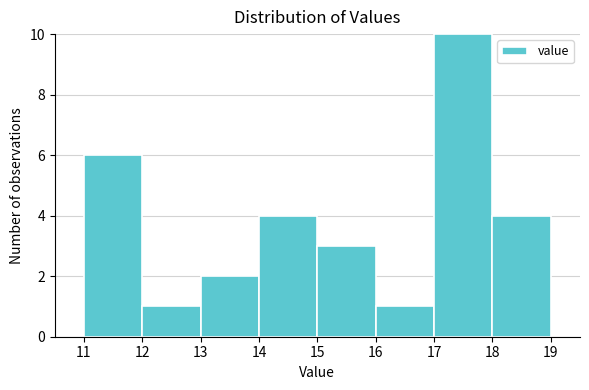

Which range on the x-axis has the tallest bar?

17 to 18